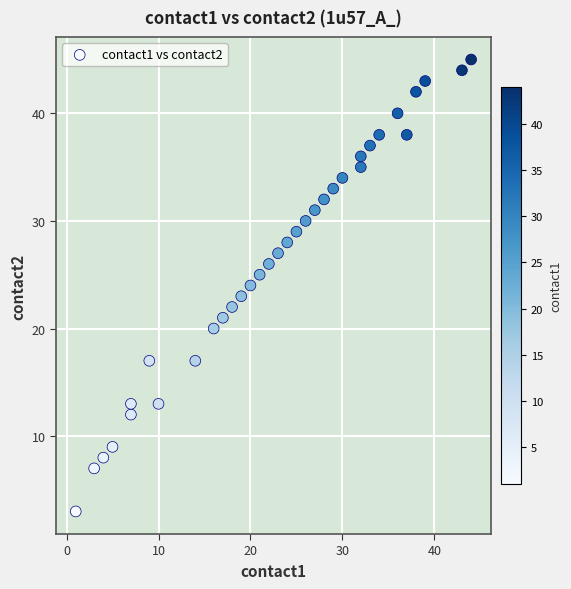

What is the range of Y values (max minus min)?

42